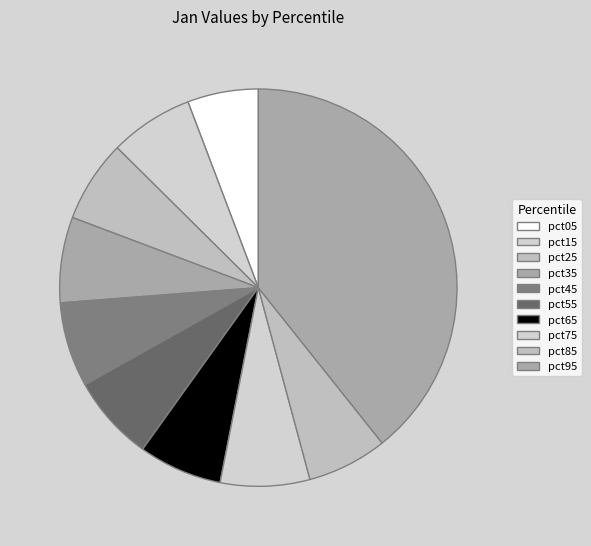

Between pct65 and pct95, which is larger?

pct95